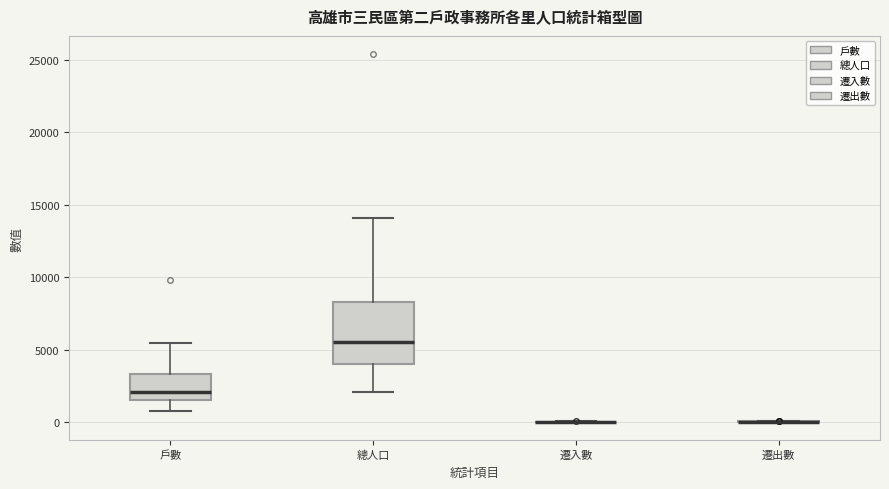

Reading left to right, transcribe this box plot: for each box, give where its median line is, the range the box spans, and where its two whiskers end, as read against the y-axis. The values are not printed on the chart, so give them approximately, as read against the axis.

戶數: median 2000, box 1500 to 3500, whiskers 1000 to 5500
總人口: median 5500, box 4000 to 8500, whiskers 2000 to 14000
遷入數: box collapsed to a line at 0, whiskers 0 to 0
遷出數: box collapsed to a line at 0, whiskers 0 to 0